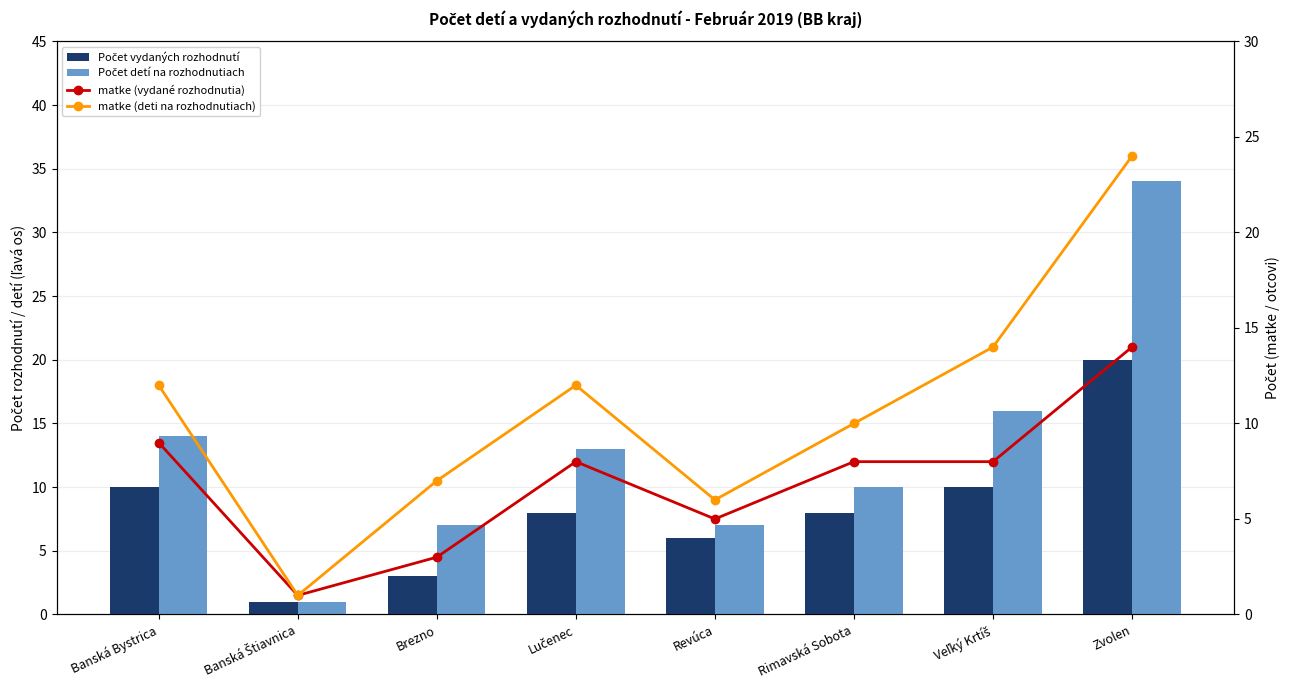

The Počet vydaných rozhodnutí series shows 8 at Rimavská Sobota. True or false?

True